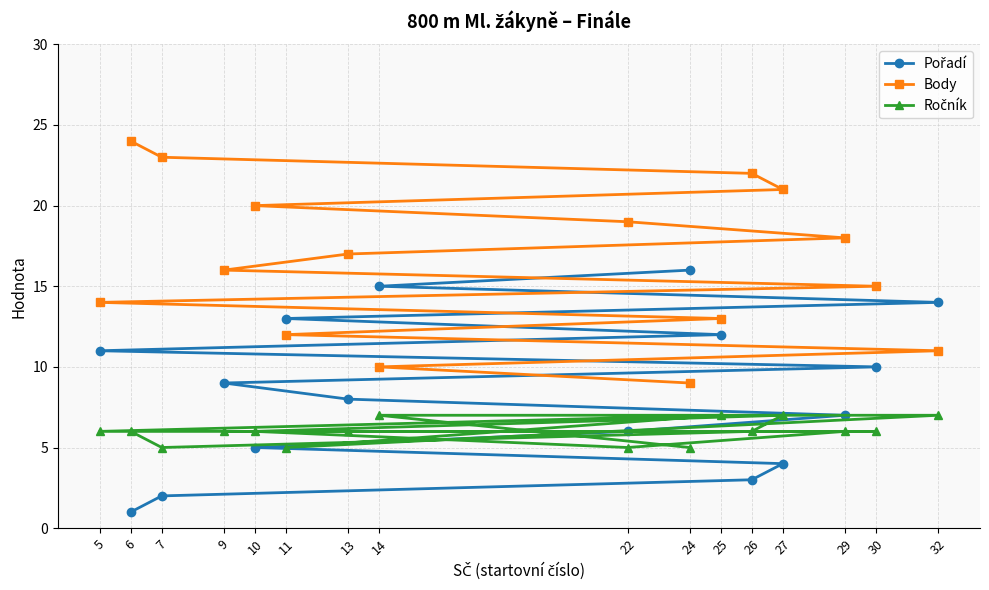

Where is Pořadí nearest to the value 8?

13